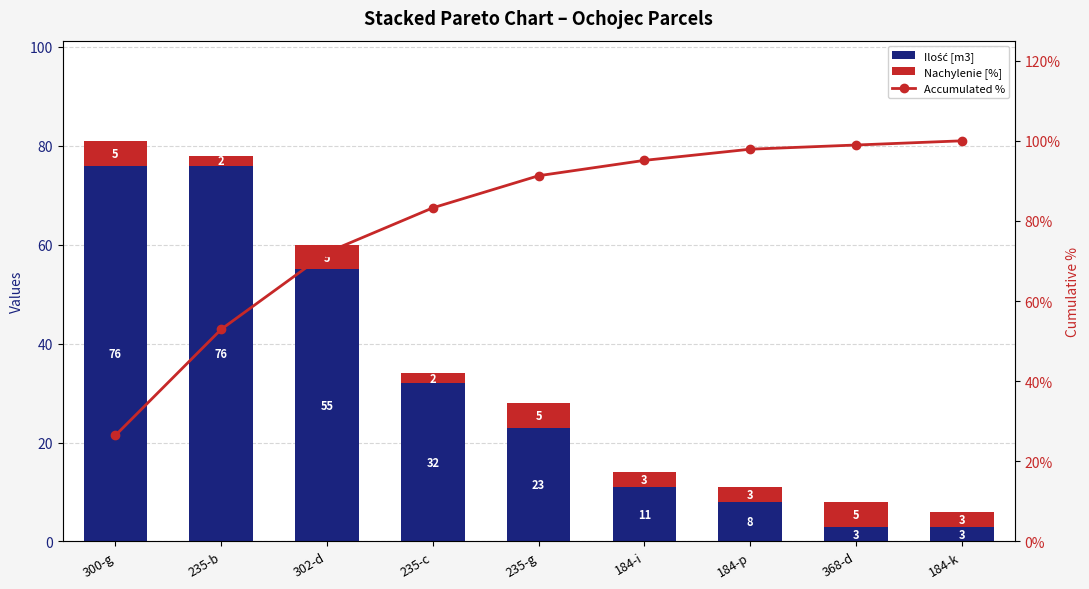

What value does the Accumulated % series have at 235-b?

53.0